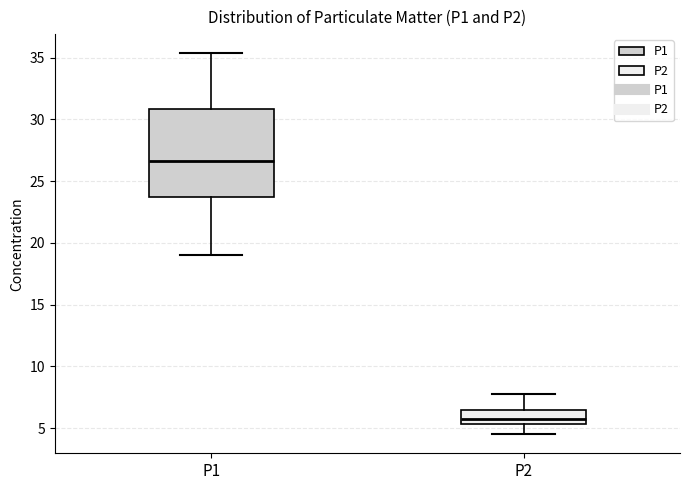

Where is the lower edge of the box for P2 on the y-axis? The values are not printed on the chart, so give them approximately, as read against the axis.

5.5